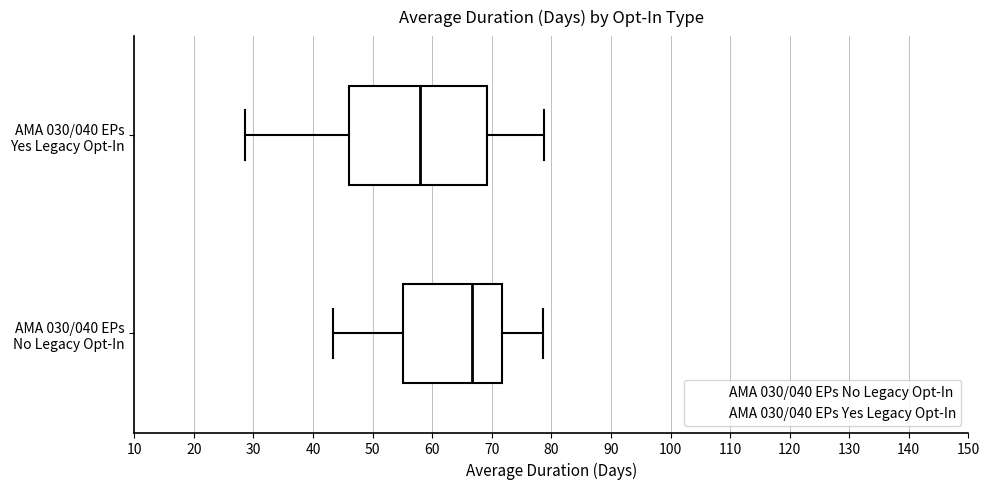

Comparing the boxes themselves (not the whiskers), which one is the widest?

AMA 030/040 EPs Yes Legacy Opt-In